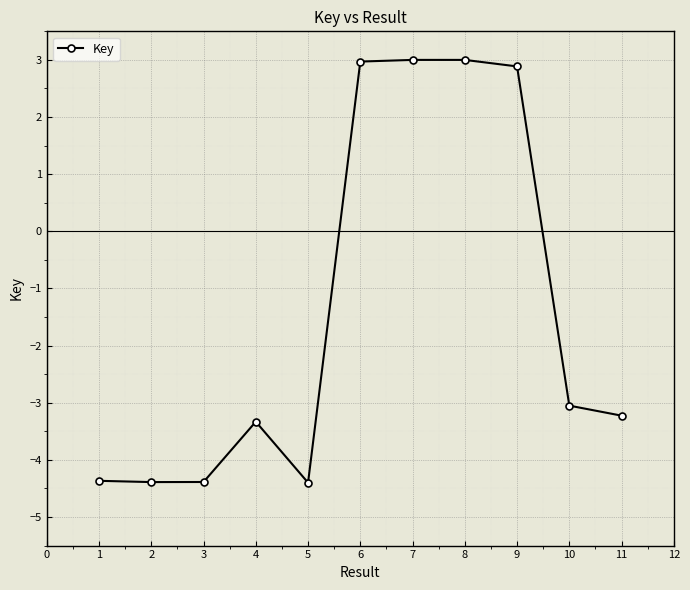

Where is the data nearest to the value 0?

9